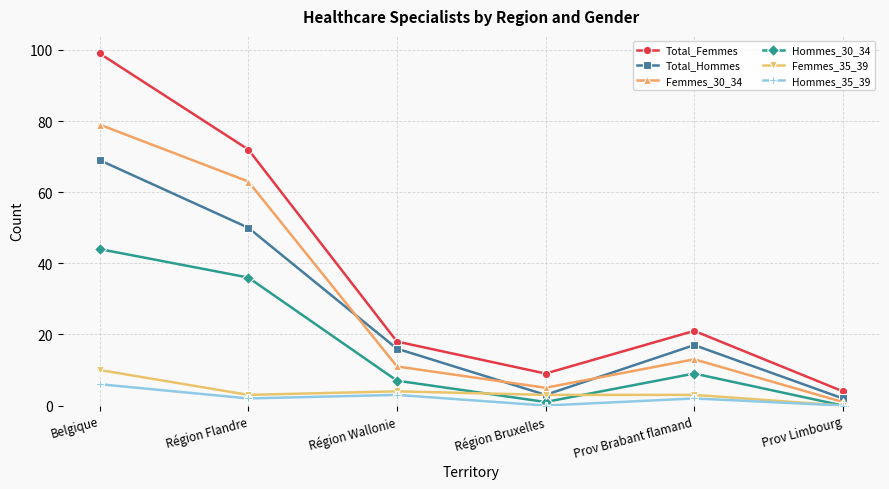

Where is the first local minimum for Hommes_30_34?

Région Bruxelles